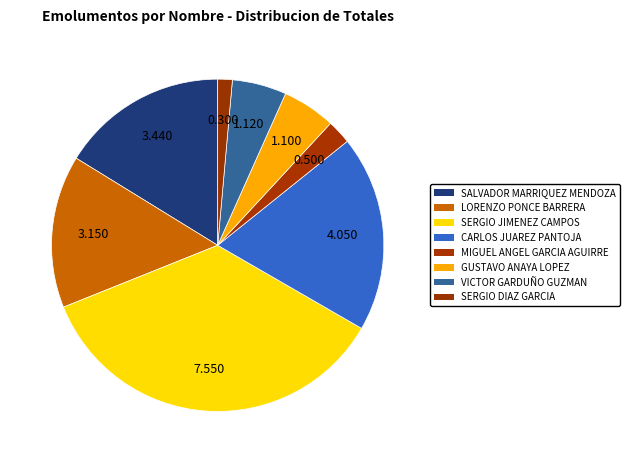

How many segments does this pie chart have?

8